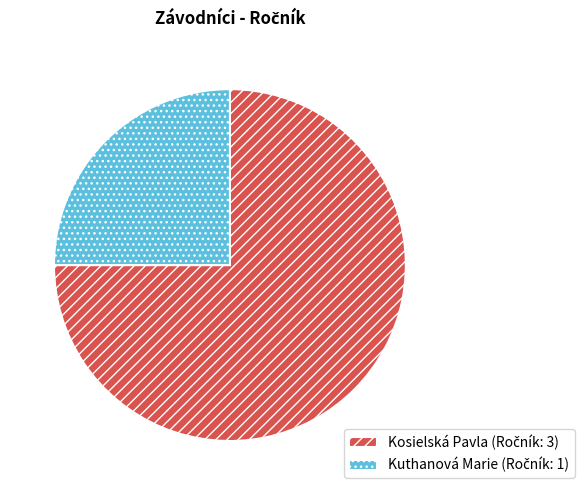

Does any single category account for the majority?

Yes